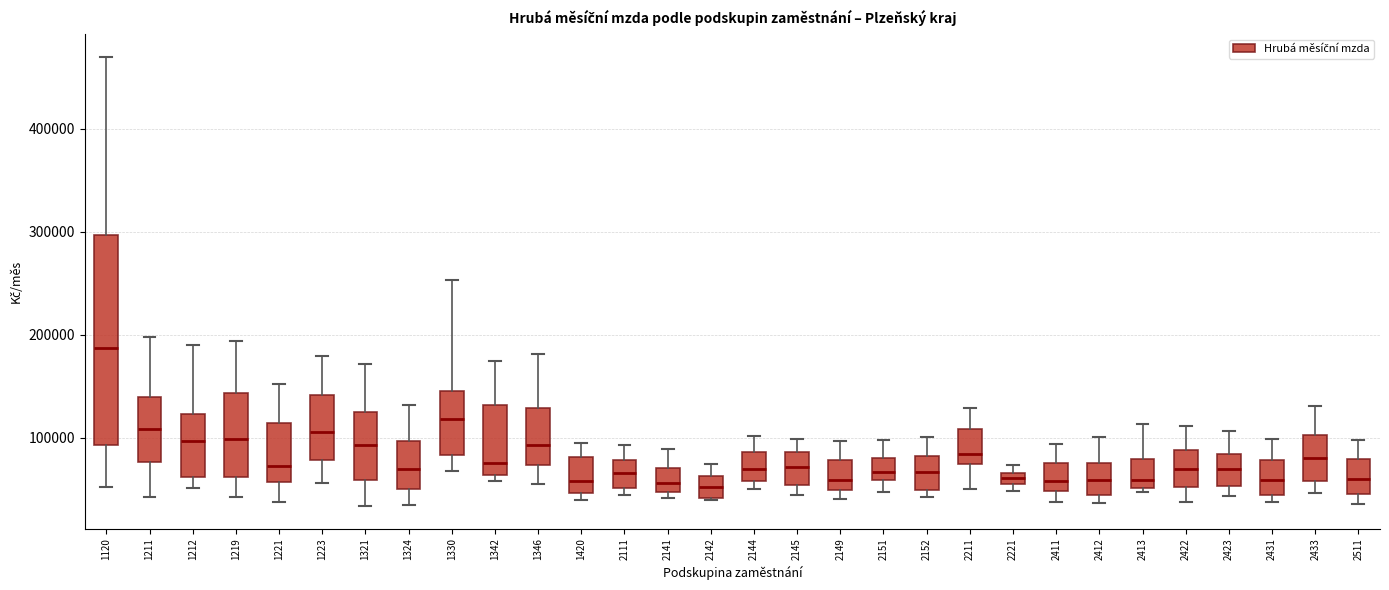

Comparing the boxes themselves (not the whiskers), which one is the tallest?

1120